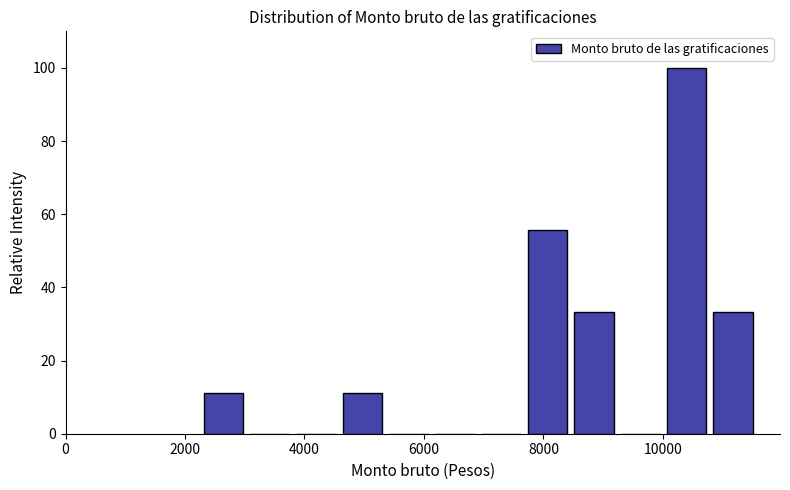

Around what value on the x-axis is the tallest bar? Give the approximate position of its centre, as read against the axis.

10400